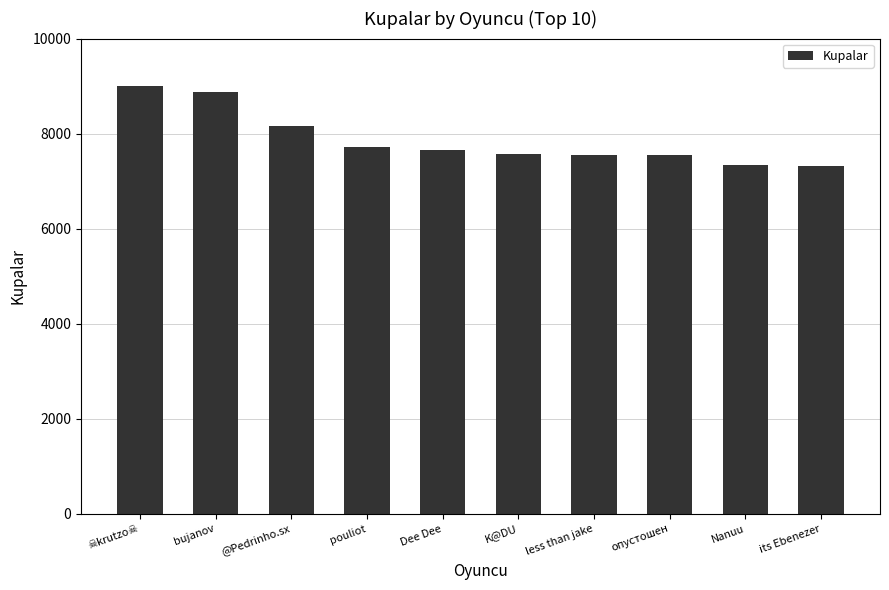

Count the number of categories in the chart.

10